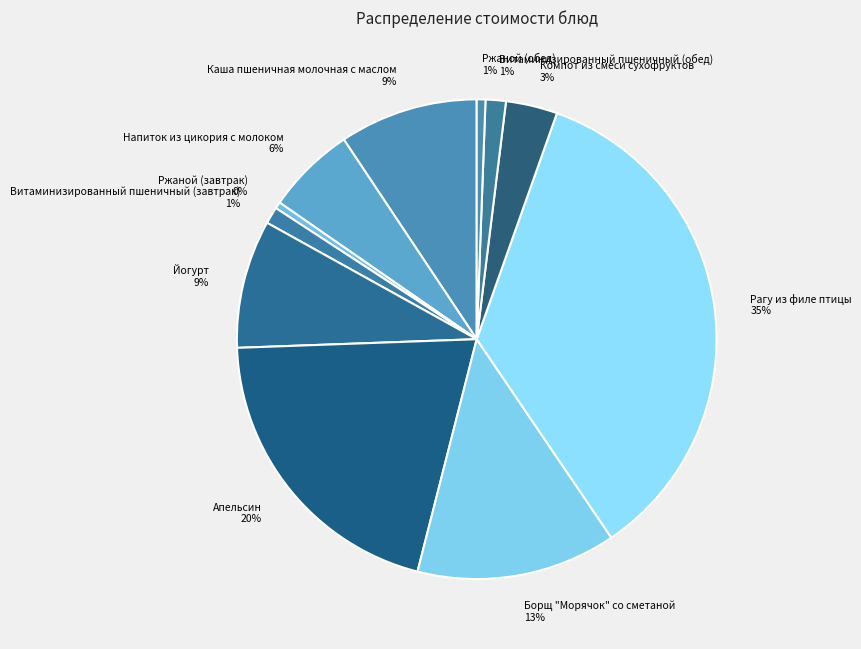

To the nearest percent, what is the combined percentage of Йогурт and Витаминизированный пшеничный (завтрак)?

10%